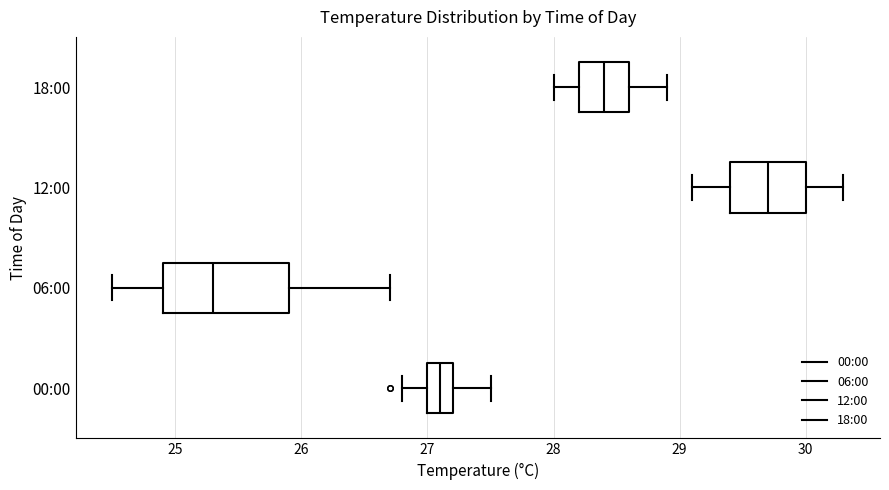

Reading bottom to top, transcribe this box plot: for each box, give where its median line is, the range the box spans, and where its two whiskers end, as read against the x-axis. The values are not printed on the chart, so give them approximately, as read against the axis.

00:00: median 27.1, box 27.0 to 27.2, whiskers 26.8 to 27.5
06:00: median 25.3, box 24.9 to 25.9, whiskers 24.5 to 26.7
12:00: median 29.7, box 29.4 to 30.0, whiskers 29.1 to 30.3
18:00: median 28.4, box 28.2 to 28.6, whiskers 28.0 to 28.9